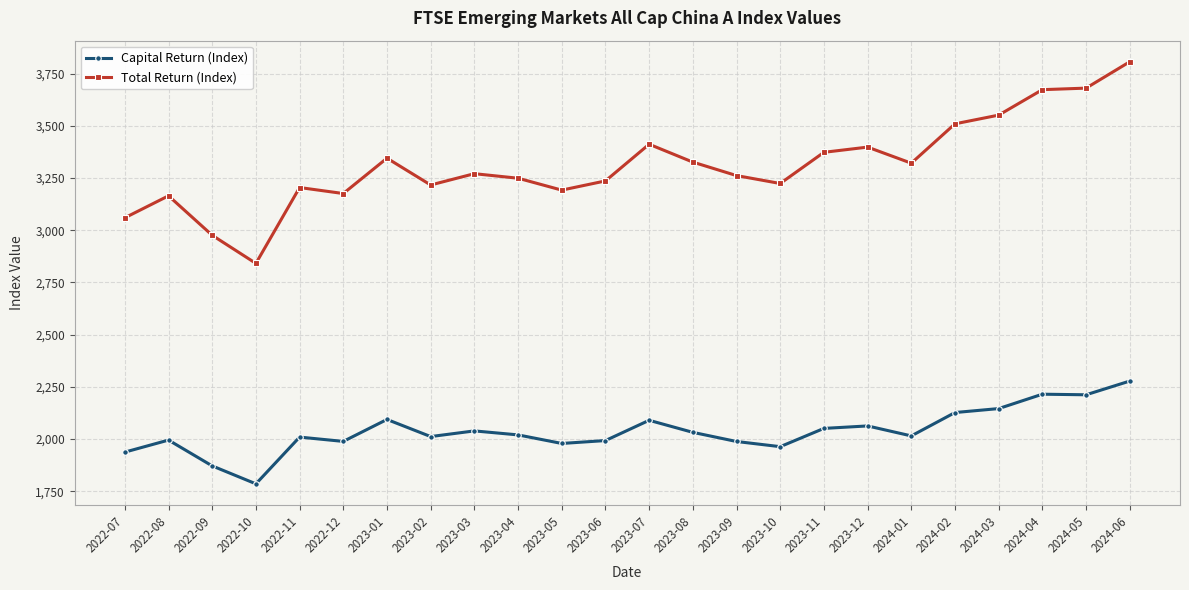

List the series in order of their peak value, highest first.

Total Return (Index), Capital Return (Index)